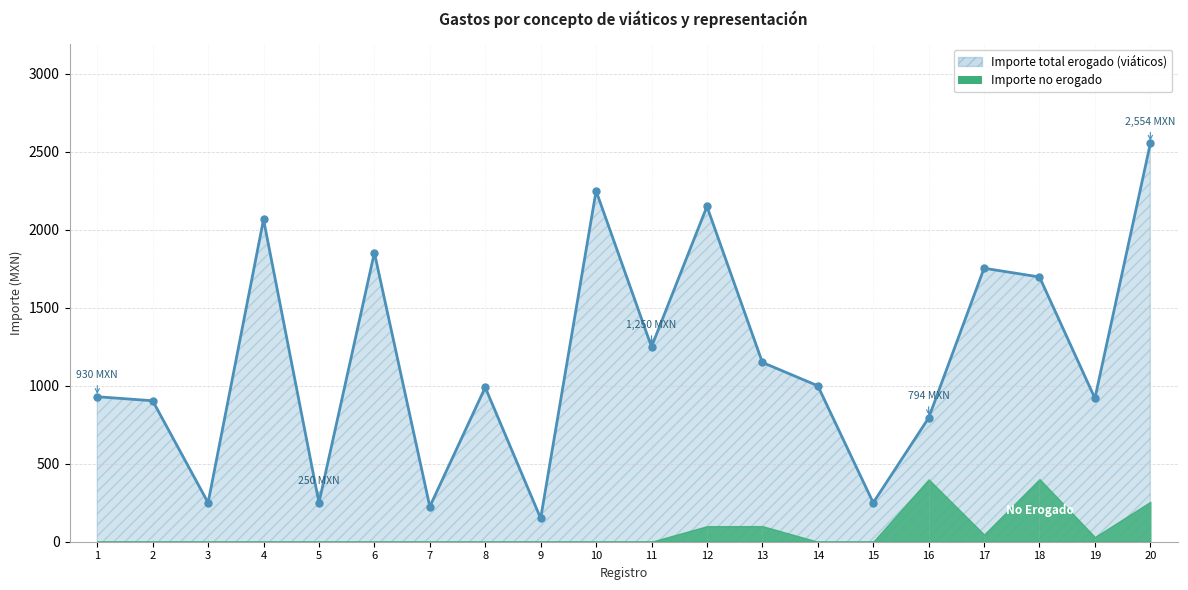

How many values in Importe no erogado are above zero?

7